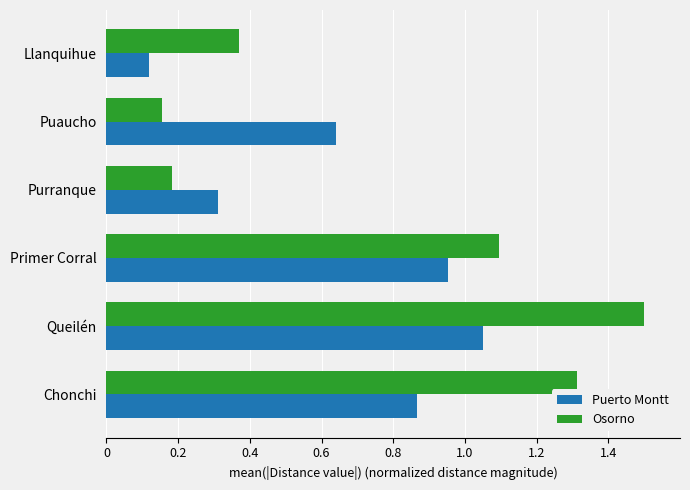

Rank the series by their average value, from lowest to highest.

Puerto Montt, Osorno